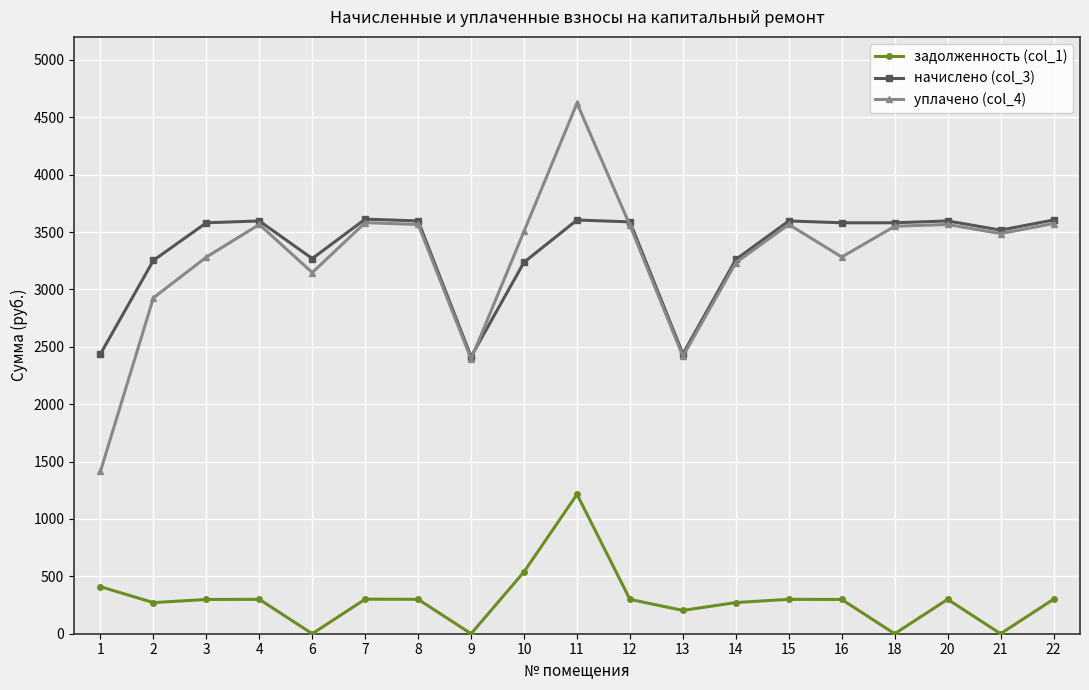

What is the total value across all series at 7?

7495.0